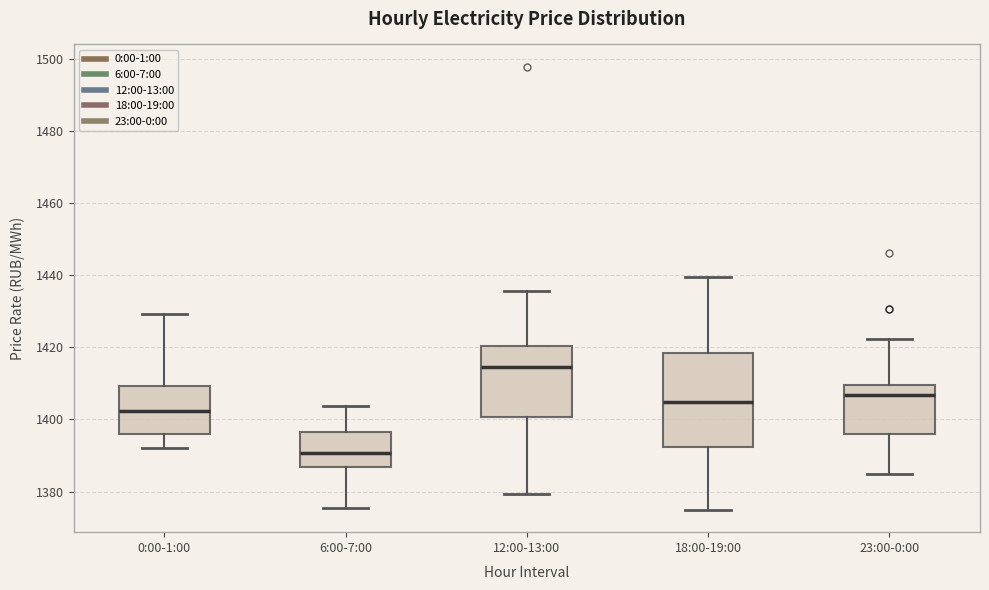

Where is the upper edge of the box for 0:00-1:00 on the y-axis? The values are not printed on the chart, so give them approximately, as read against the axis.

1410